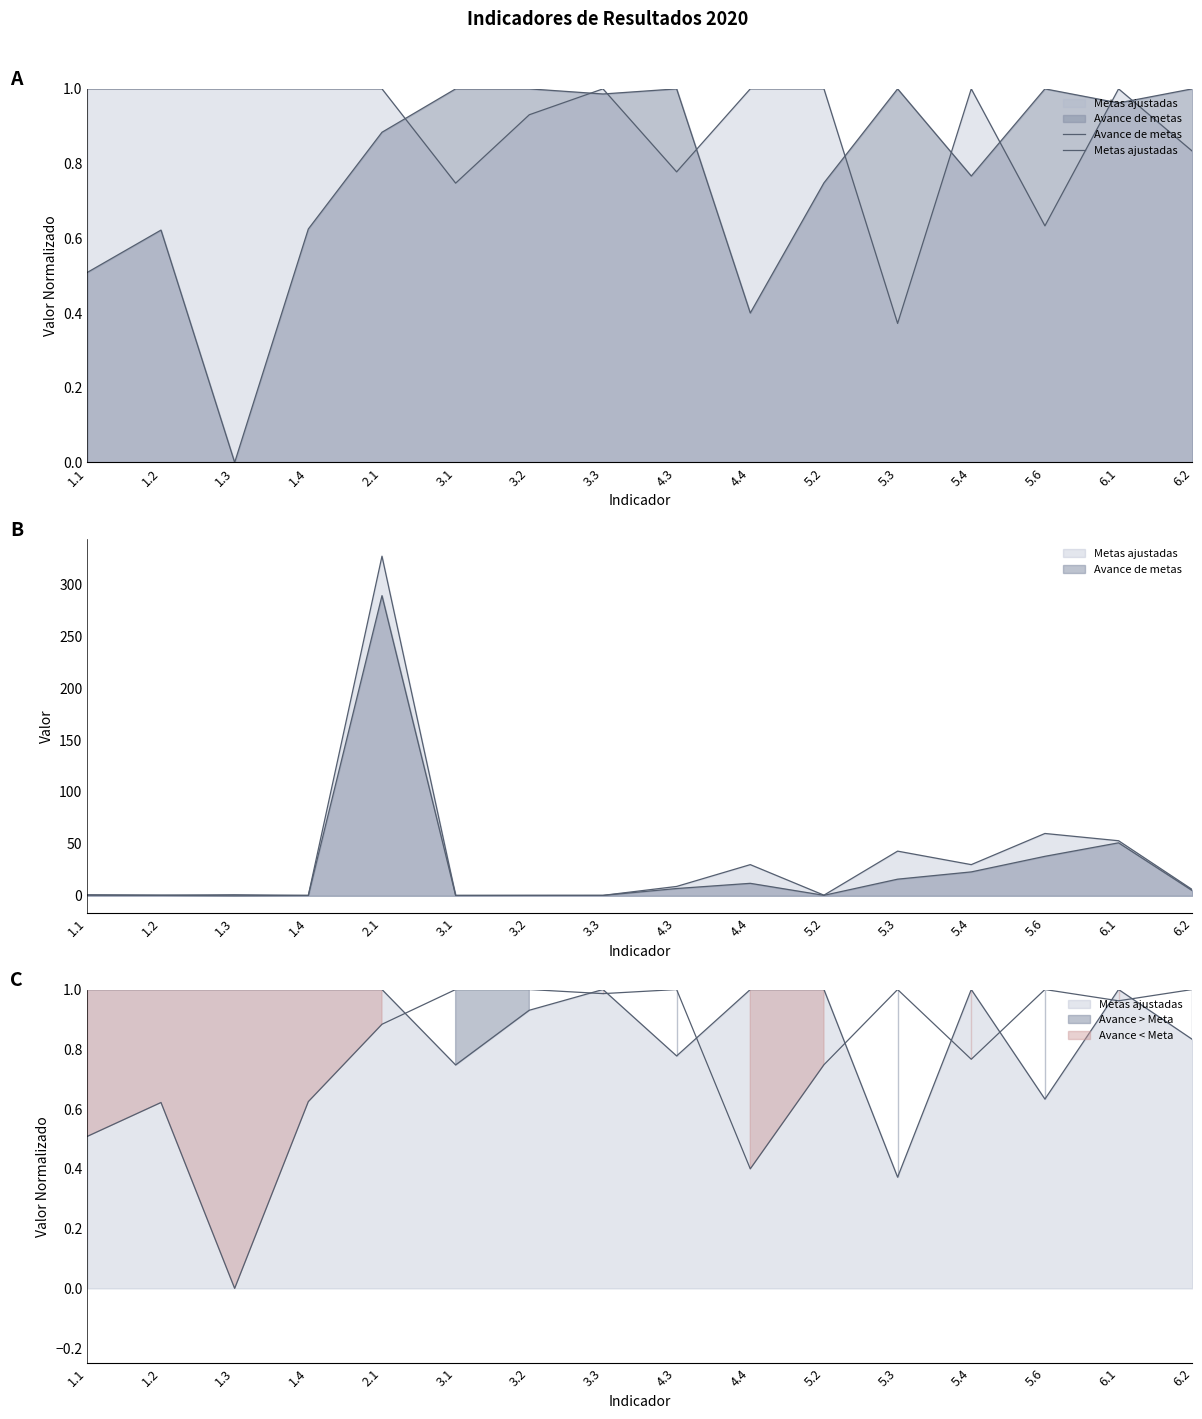

Reading left to right, what are all the values shown in this chart?

Avance de metas: 1.1=0.5	1.2=0.6	1.3=0.0	1.4=0.6	2.1=0.9	3.1=1.0	3.2=1.0	3.3=1.0	4.3=1.0	4.4=0.4	5.2=0.7	5.3=1.0	5.4=0.8	5.6=1.0	6.1=1.0	6.2=1.0
Metas ajustadas: 1.1=1.0	1.2=1.0	1.3=1.0	1.4=1.0	2.1=1.0	3.1=0.7	3.2=0.9	3.3=1.0	4.3=0.8	4.4=1.0	5.2=1.0	5.3=0.4	5.4=1.0	5.6=0.6	6.1=1.0	6.2=0.8